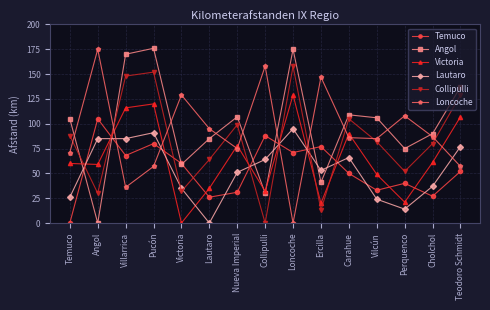

Reading left to right, extract all data points from this chart.

Temuco: Temuco=0	Angol=105	Villarrica=68	Pucón=80	Victoria=60	Lautaro=26	Nueva Imperial=31	Collipulli=88	Loncoche=71	Ercilla=77	Carahue=50	Vilcún=33	Perquenco=40	Cholchol=27	Teodoro Schmidt=52
Angol: Temuco=105	Angol=0	Villarrica=170	Pucón=176	Victoria=59	Lautaro=85	Nueva Imperial=107	Collipulli=30	Loncoche=175	Ercilla=41	Carahue=109	Vilcún=106	Perquenco=75	Cholchol=90	Teodoro Schmidt=137
Victoria: Temuco=60	Angol=59	Villarrica=116	Pucón=120	Victoria=0	Lautaro=35	Nueva Imperial=78	Collipulli=32	Loncoche=129	Ercilla=20	Carahue=90	Vilcún=49	Perquenco=21	Cholchol=61	Teodoro Schmidt=107
Lautaro: Temuco=26	Angol=85	Villarrica=85	Pucón=91	Victoria=35	Lautaro=0	Nueva Imperial=51	Collipulli=64	Loncoche=95	Ercilla=53	Carahue=66	Vilcún=24	Perquenco=14	Cholchol=37	Teodoro Schmidt=77
Collipulli: Temuco=88	Angol=30	Villarrica=148	Pucón=152	Victoria=32	Lautaro=64	Nueva Imperial=99	Collipulli=0	Loncoche=158	Ercilla=13	Carahue=105	Vilcún=82	Perquenco=52	Cholchol=80	Teodoro Schmidt=129
Loncoche: Temuco=71	Angol=175	Villarrica=36	Pucón=57	Victoria=129	Lautaro=95	Nueva Imperial=75	Collipulli=158	Loncoche=0	Ercilla=147	Carahue=86	Vilcún=85	Perquenco=108	Cholchol=87	Teodoro Schmidt=57